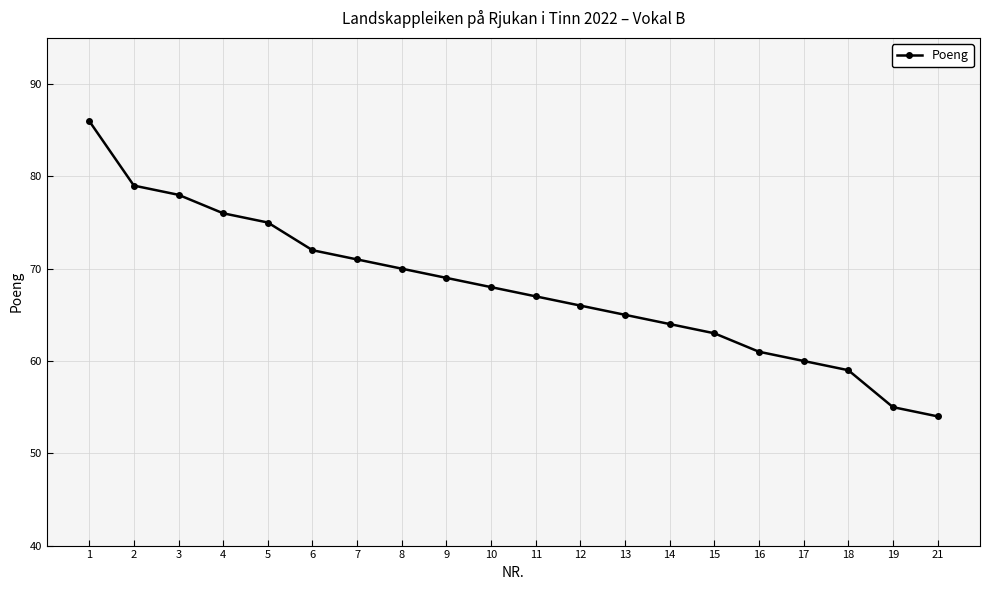

What is the average value?

68